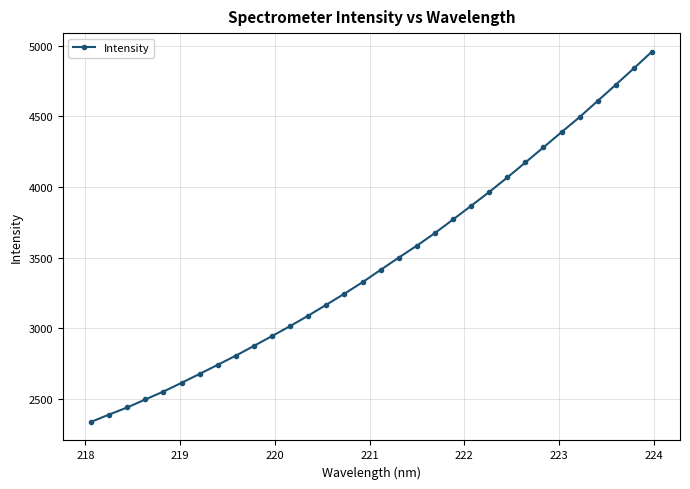

Is this an area chart (filled region under the line)?

No